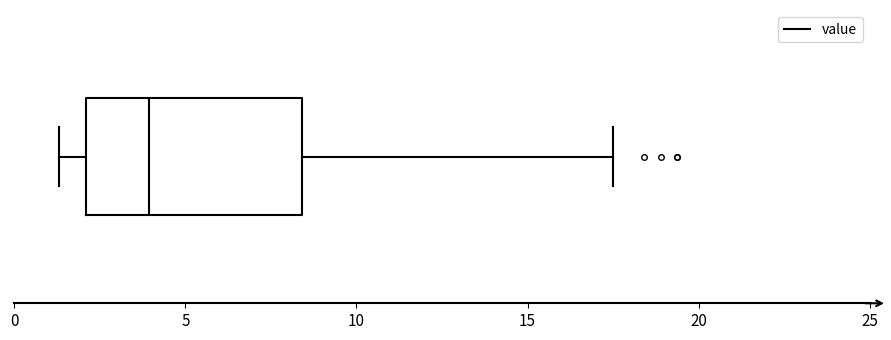

Where is the left edge of the box on the x-axis? The values are not printed on the chart, so give them approximately, as read against the axis.

2.0